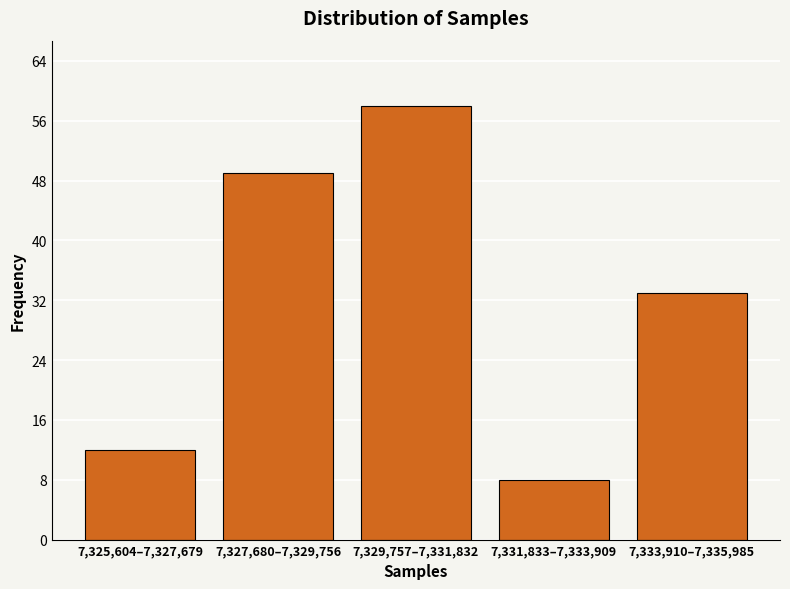

Reading right to left, what are all the values shown in this chart?

33	8	58	49	12